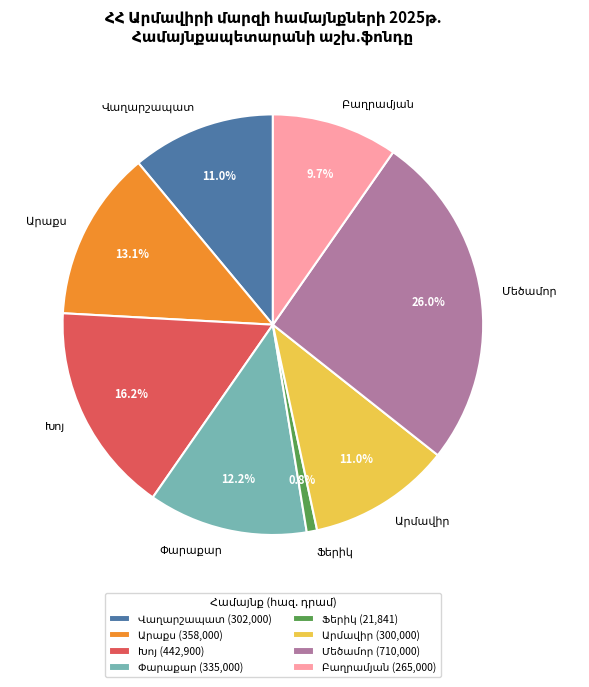

Is there any slice that represents more than half of the pie?

No